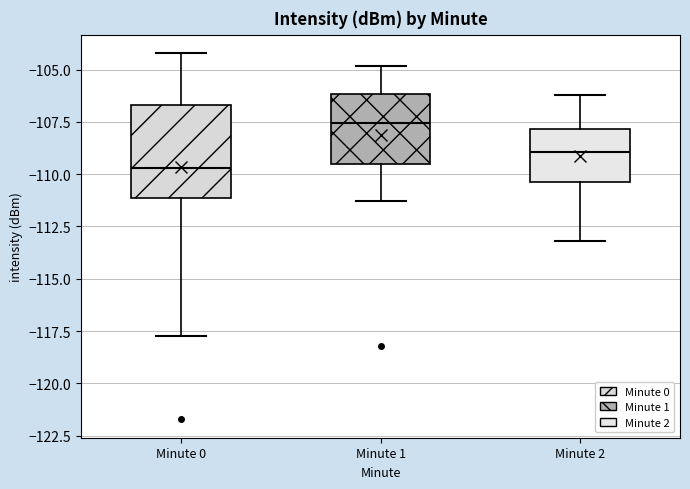

Reading left to right, read every box against the y-axis: the position of its median line, the range the box covers, and the ends of its whiskers. The values are not printed on the chart, so give them approximately, as read against the axis.

Minute 0: median -109.5, box -111.0 to -106.5, whiskers -117.5 to -104.0
Minute 1: median -107.5, box -109.5 to -106.0, whiskers -111.5 to -105.0
Minute 2: median -109.0, box -110.5 to -108.0, whiskers -113.0 to -106.0